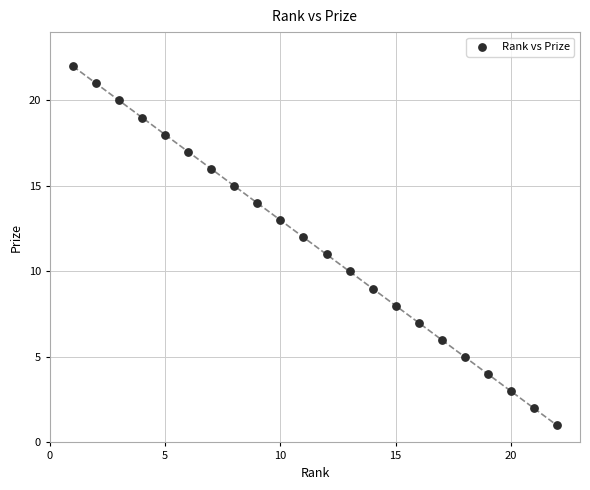

What is the range of X values (max minus min)?

21